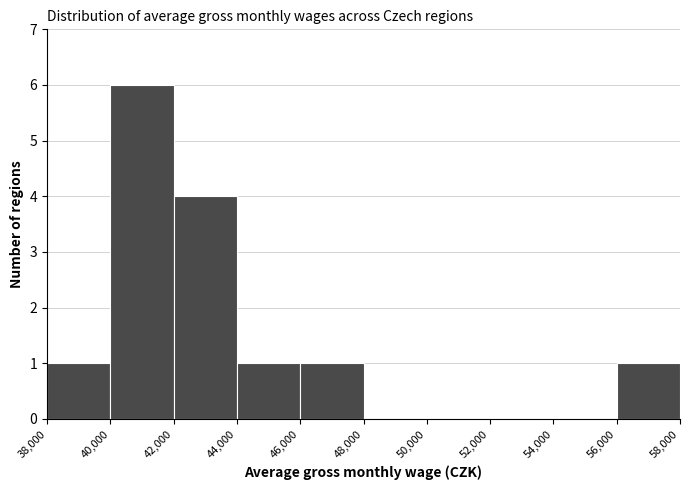

Which range on the x-axis has the tallest bar?

40,000 to 42,000